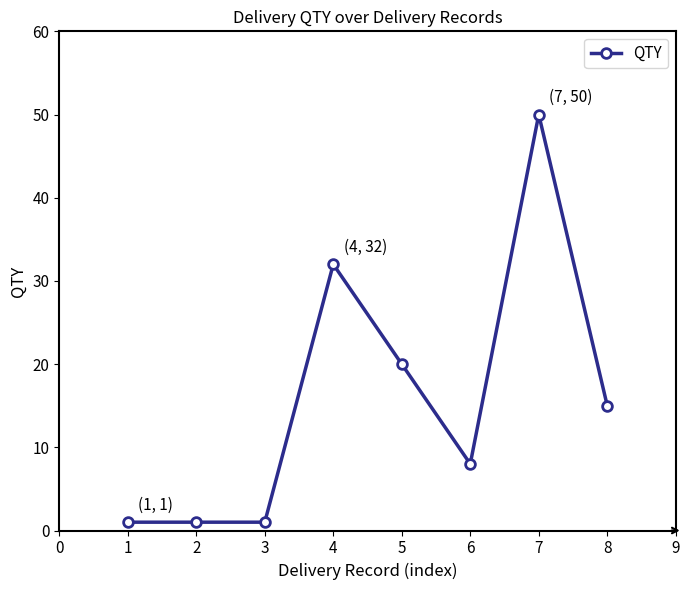

How many categories are shown in the chart?

8